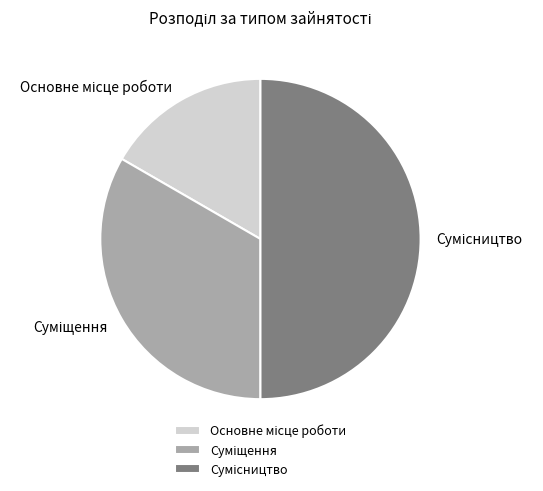

To the nearest percent, what portion does Основне місце роботи represent?

17%